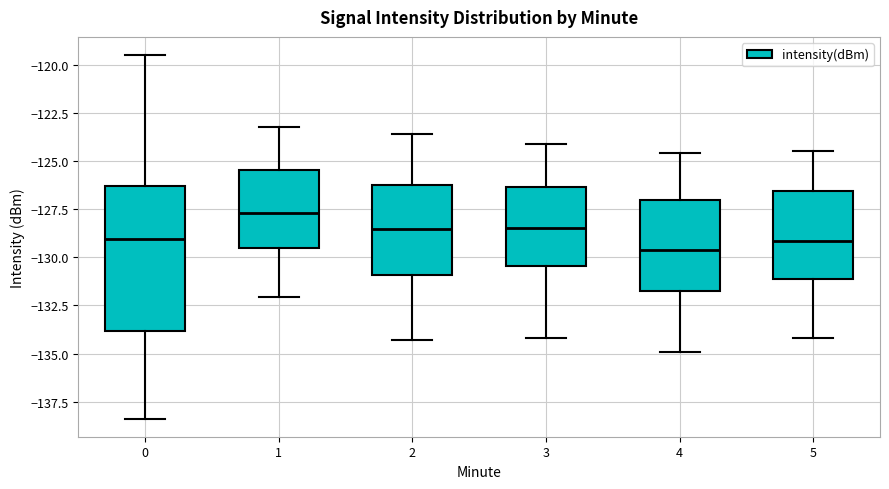

Comparing the boxes themselves (not the whiskers), which one is the tallest?

0